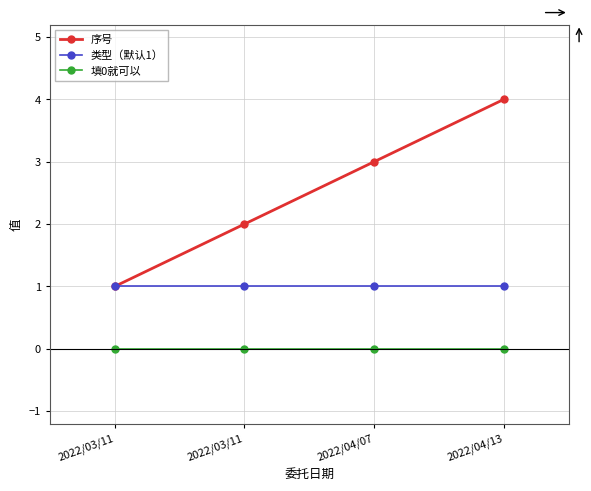

What is the difference between the highest and lowest values at 2022/04/13?

4